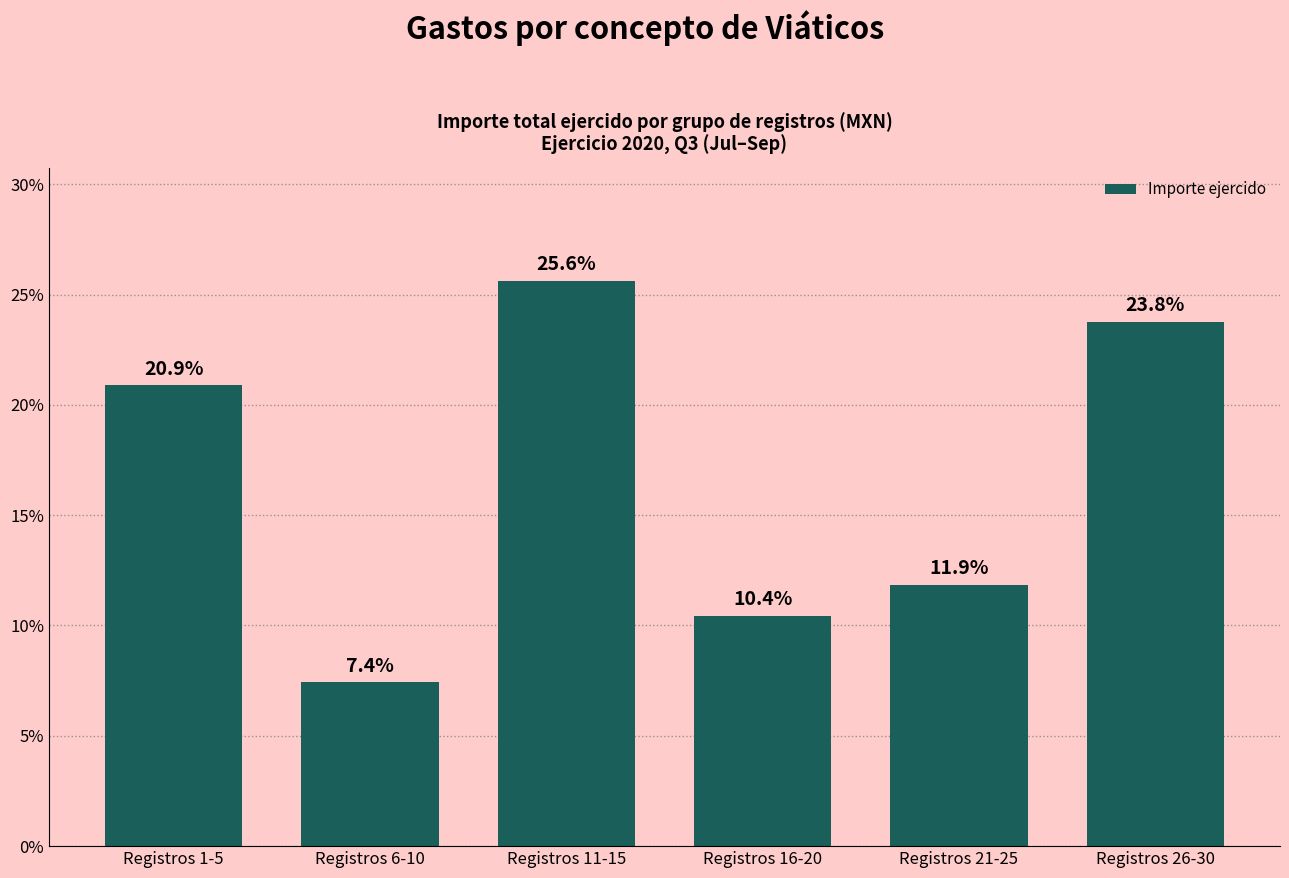

Rank the categories by value from lowest to highest.

Registros 6-10, Registros 16-20, Registros 21-25, Registros 1-5, Registros 26-30, Registros 11-15